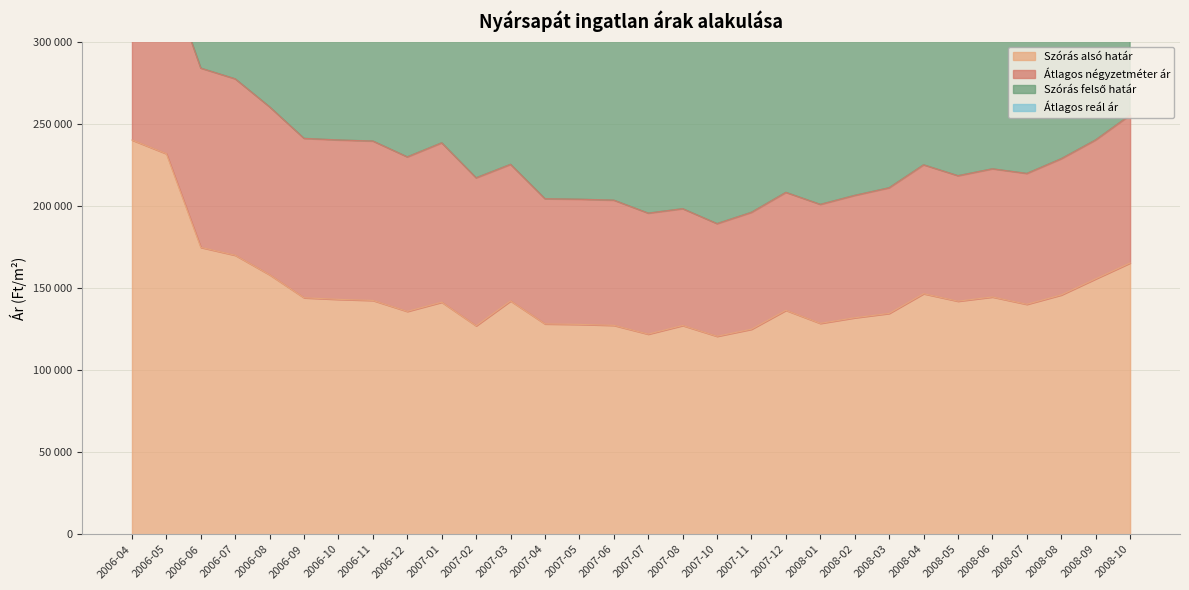

What is the highest value of the Szórás alsó határ series?

240066